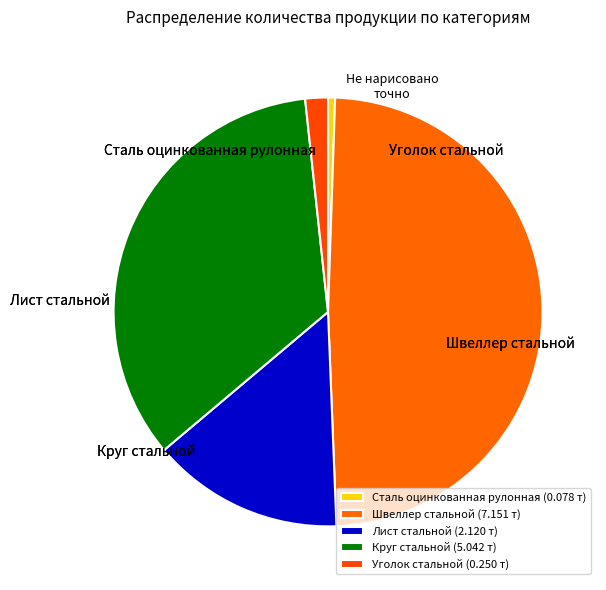

To the nearest percent, what is the average slice percentage?

20%